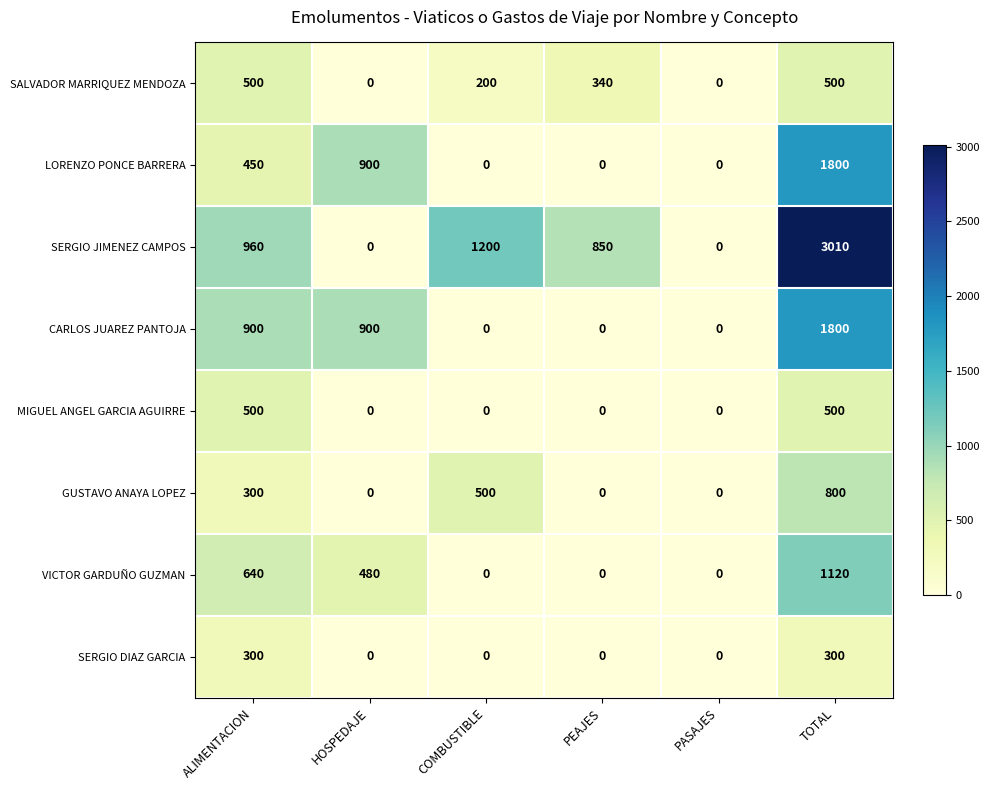

What is the spread (max minus min) of values at HOSPEDAJE?

900